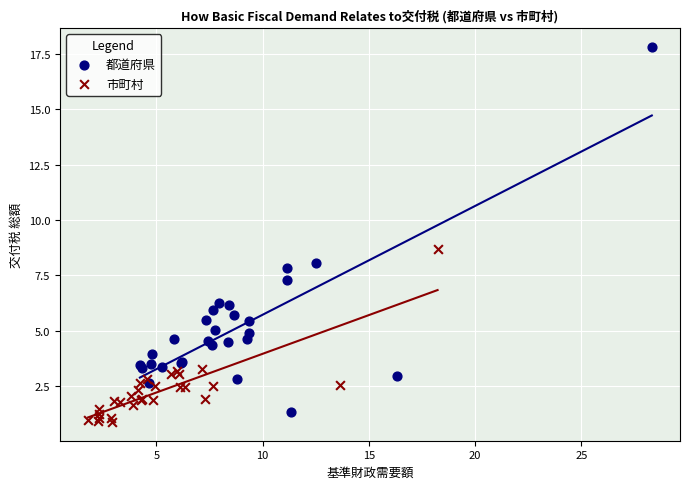

Which series has the widest spread of Y values?

都道府県